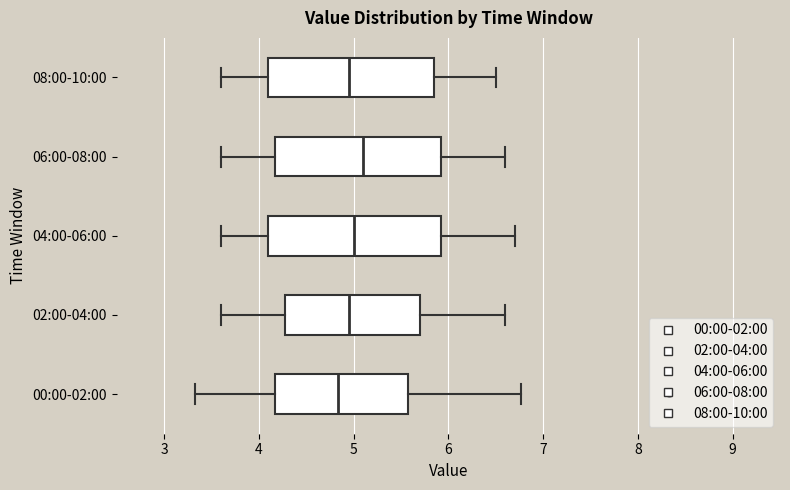

Reading bottom to top, read every box against the x-axis: the position of its median line, the range the box covers, and the ends of its whiskers. The values are not printed on the chart, so give them approximately, as read against the axis.

00:00-02:00: median 4.8, box 4.2 to 5.6, whiskers 3.3 to 6.8
02:00-04:00: median 5.0, box 4.3 to 5.7, whiskers 3.6 to 6.6
04:00-06:00: median 5.0, box 4.1 to 5.9, whiskers 3.6 to 6.7
06:00-08:00: median 5.1, box 4.2 to 5.9, whiskers 3.6 to 6.6
08:00-10:00: median 5.0, box 4.1 to 5.9, whiskers 3.6 to 6.5